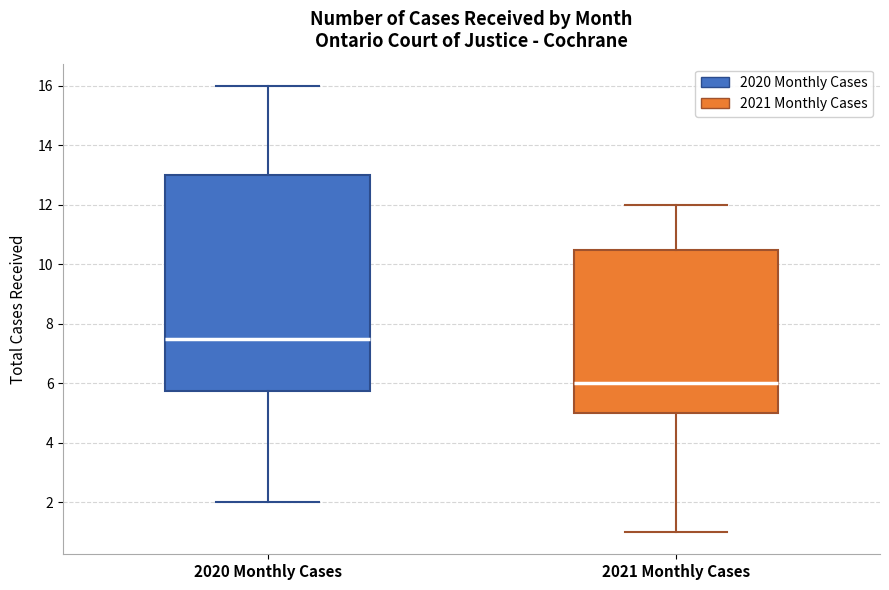

Comparing the boxes themselves (not the whiskers), which one is the tallest?

2020 Monthly Cases